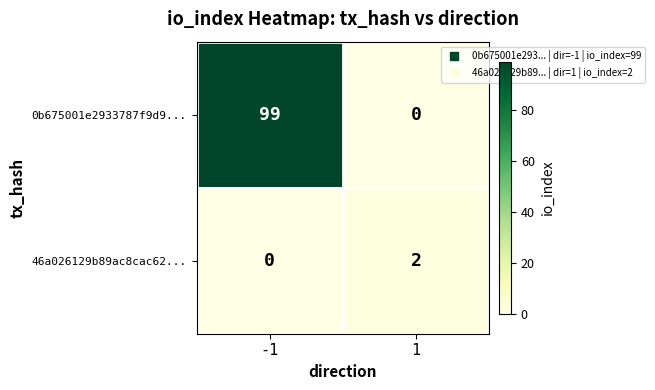

What is the sum of all 0b675001e2933787f9d9... values?

99